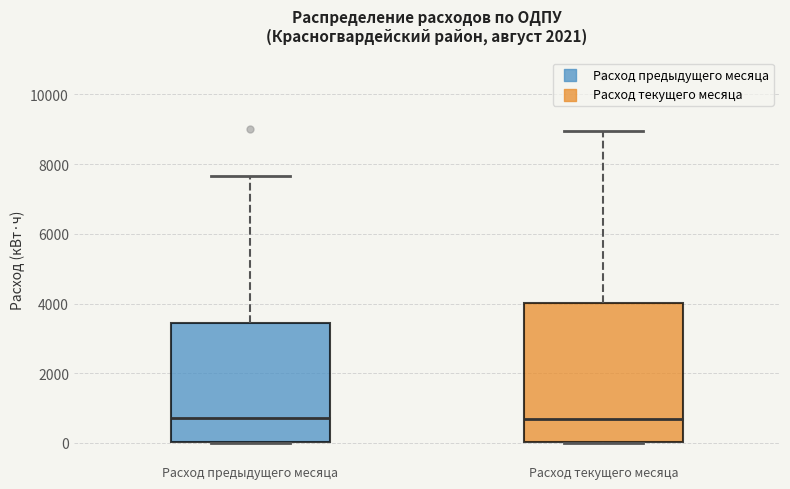

Reading left to right, read every box against the y-axis: the position of its median line, the range the box covers, and the ends of its whiskers. The values are not printed on the chart, so give them approximately, as read against the axis.

Расход предыдущего месяца: median 800, box 0 to 3400, whiskers 0 to 7600
Расход текущего месяца: median 600, box 0 to 4000, whiskers 0 to 9000